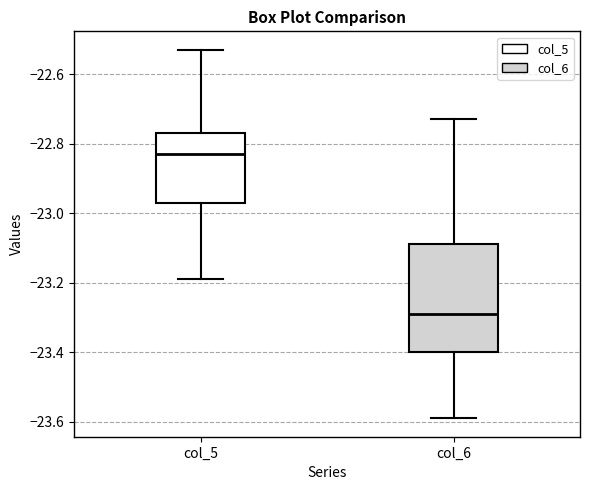

Which box is the tallest, from its lower edge to its upper edge?

col_6